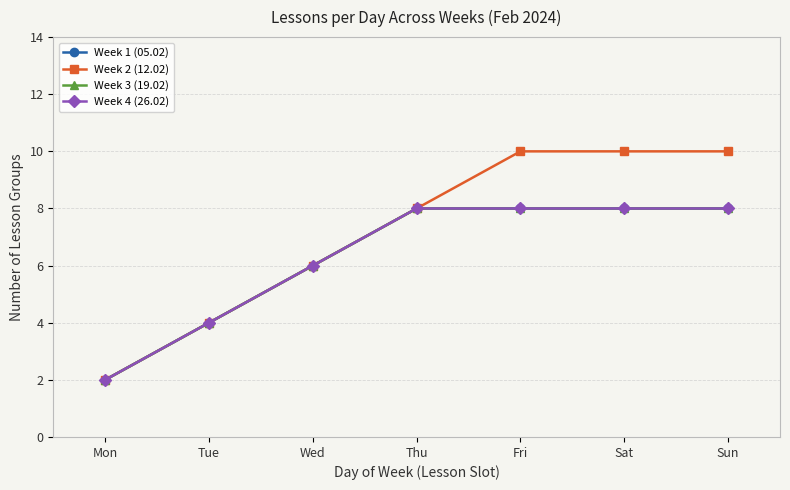

The Week 2 (12.02) series shows 2 at Wed. True or false?

False